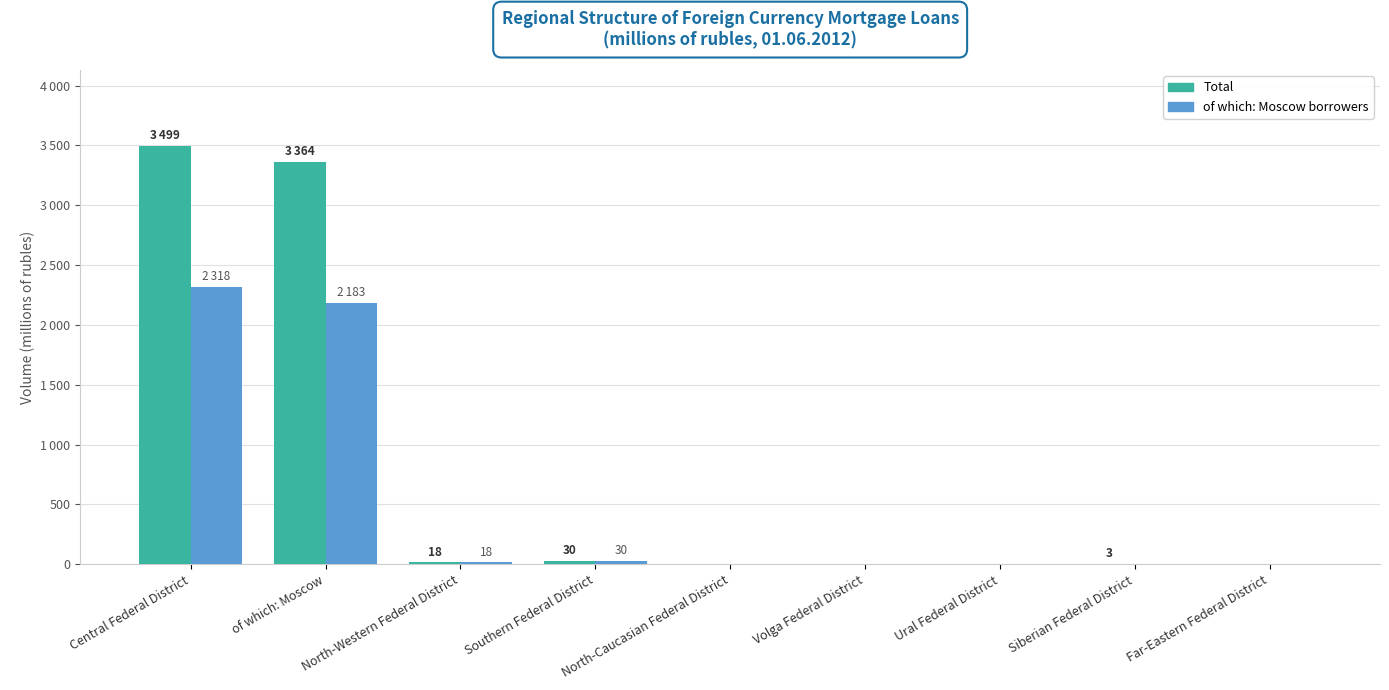

The value of of which: Moscow borrowers at Volga Federal District is 0. True or false?

True